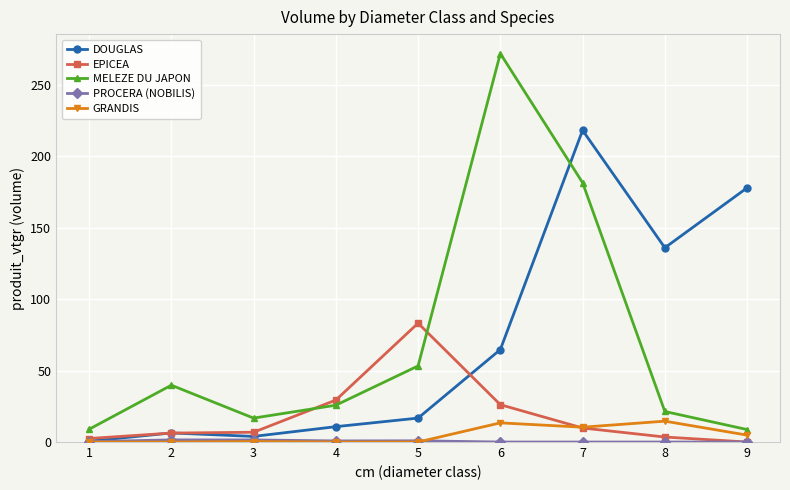

True or false: DOUGLAS has a value of 64.7 at 6.

True